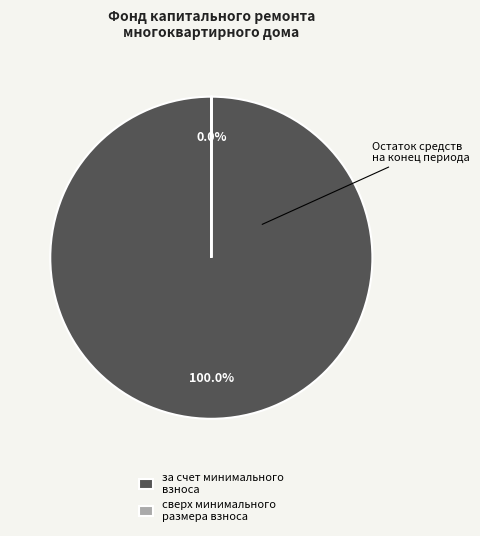

Does за счет минимального взноса account for over 50% of the chart?

Yes